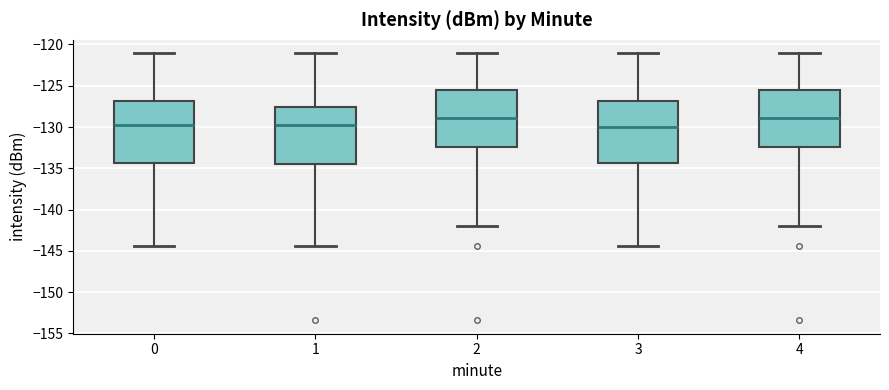

Where does the upper whisker of the box at x = 4 end on the y-axis? The values are not printed on the chart, so give them approximately, as read against the axis.

-121.0